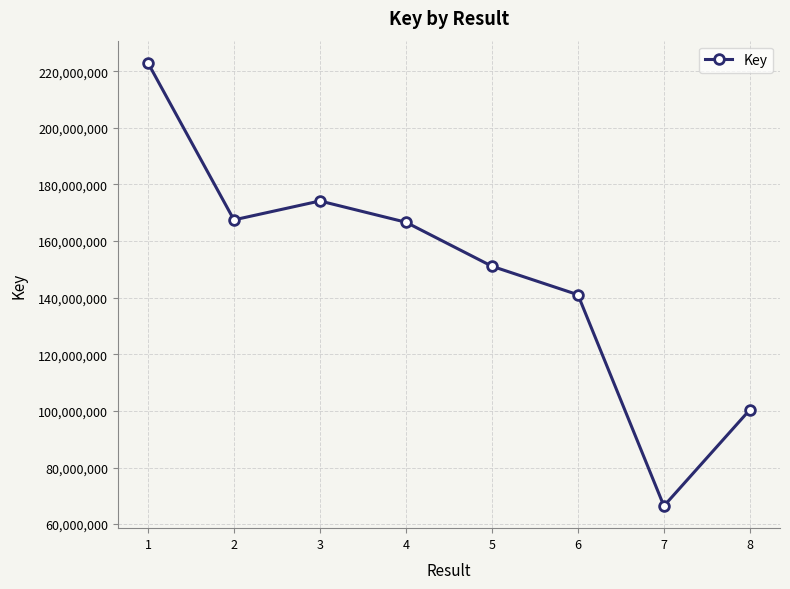

How many values are below 166659280?

4